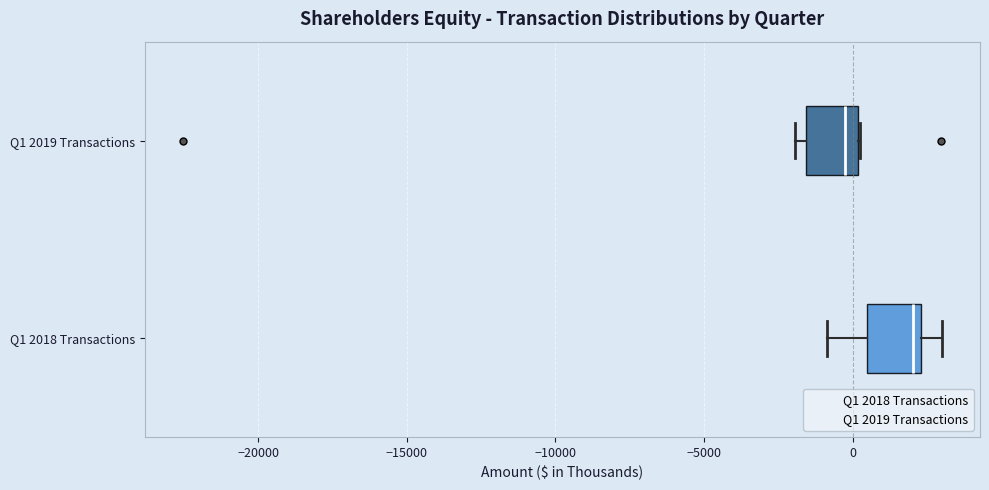

Reading bottom to top, read every box against the x-axis: the position of its median line, the range the box covers, and the ends of its whiskers. The values are not printed on the chart, so give them approximately, as read against the axis.

Q1 2018 Transactions: median 2000, box 500 to 2500, whiskers -1000 to 3000
Q1 2019 Transactions: median 0 (just left of the box's right edge), box -1500 to 0, whiskers -2000 to 0